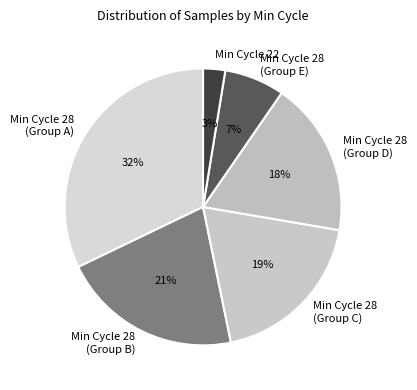

Which has a higher value, Min Cycle 28 (Group E) or Min Cycle 28 (Group B)?

Min Cycle 28 (Group B)